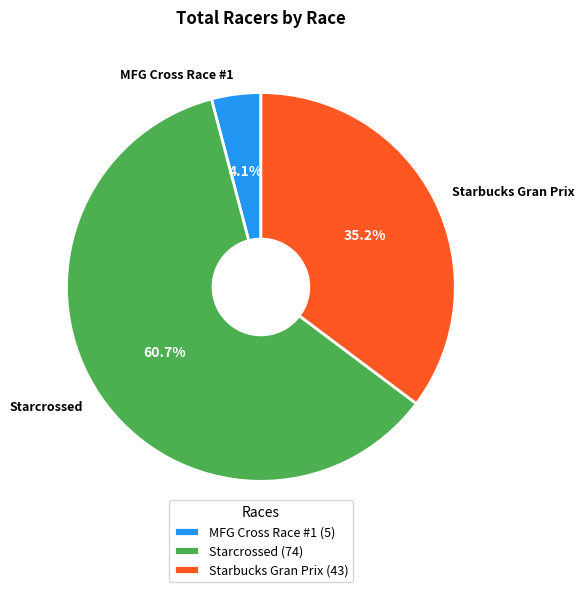

What percentage is the Starcrossed slice, to the nearest percent?

61%